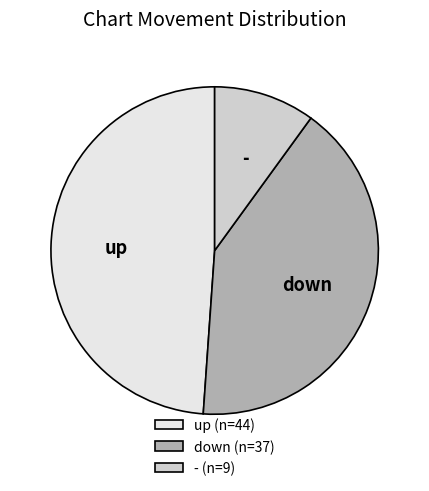

Do up and - together represent more than half of the pie?

Yes